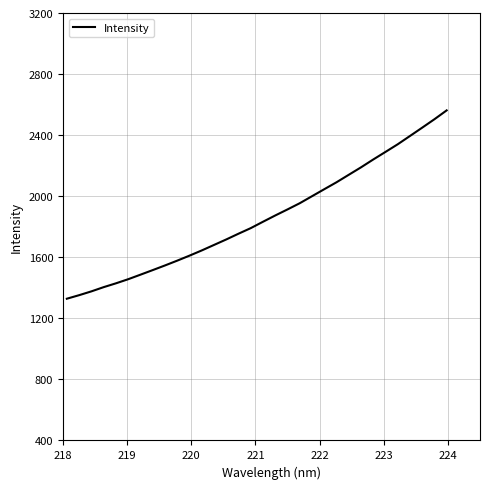

What is the minimum value shown in the chart?

1328.5